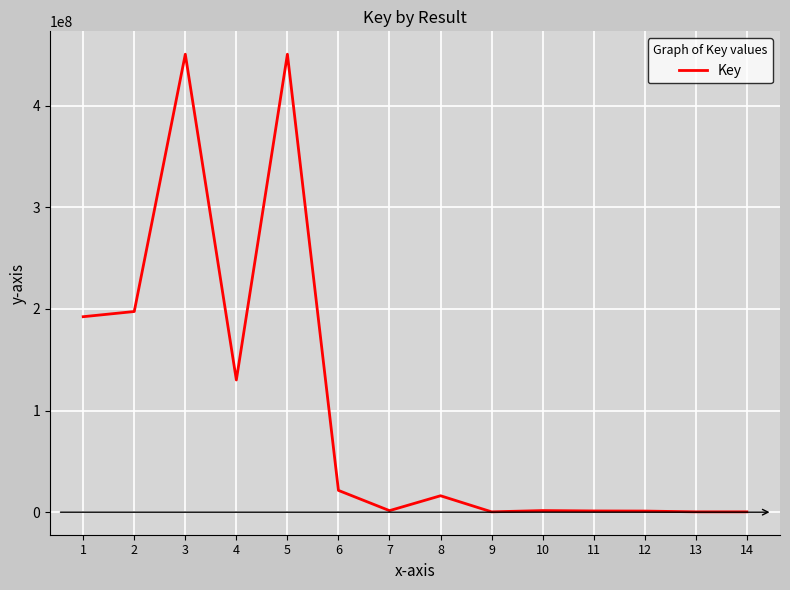

How many distinct data groups are displayed?

1